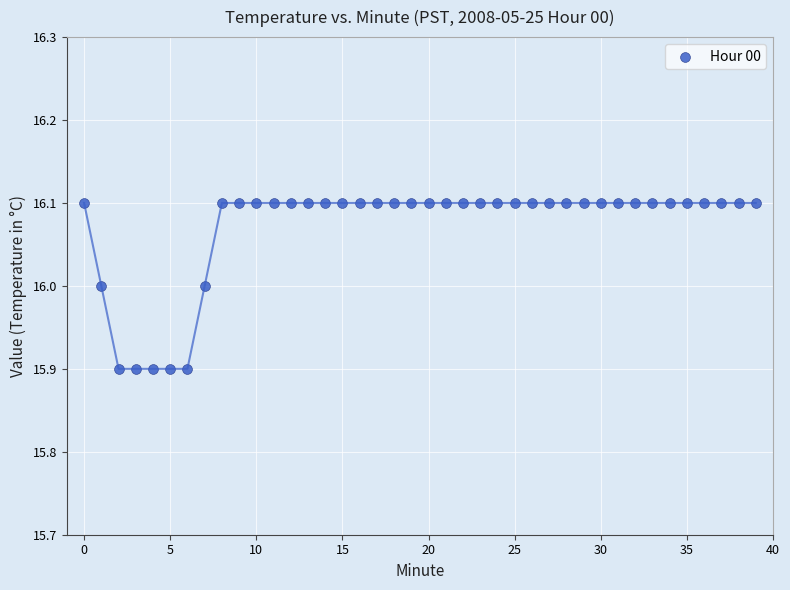

How many points are shown in the scatter plot?

40